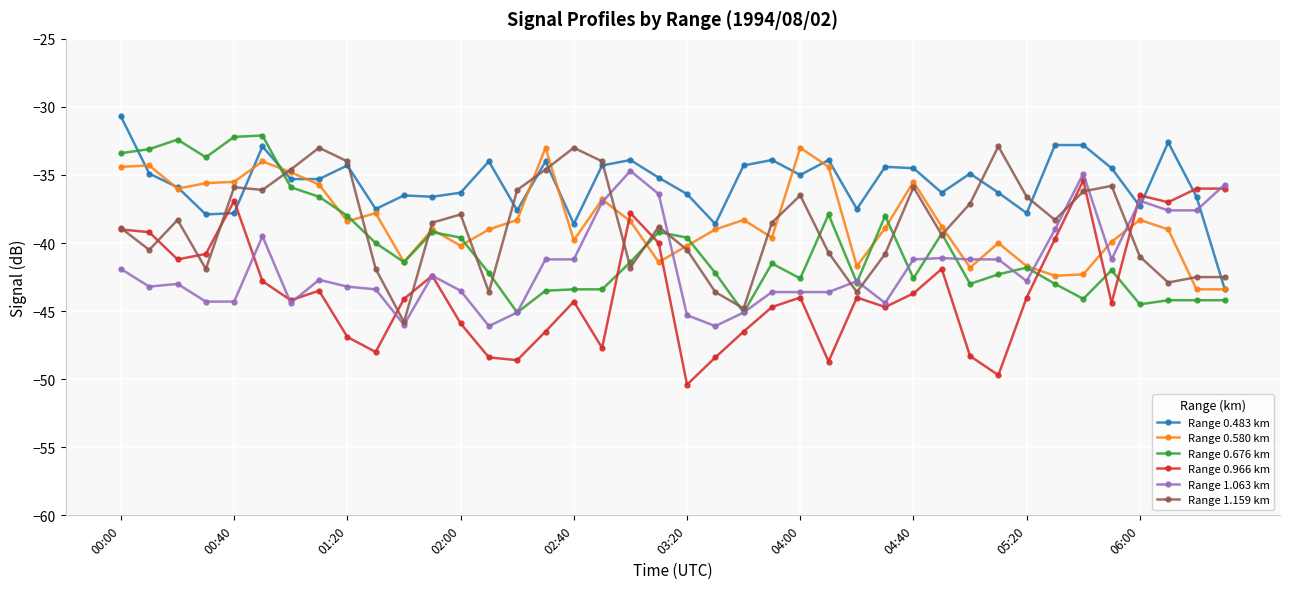

What is the minimum value for Range 0.580 km?

-43.4